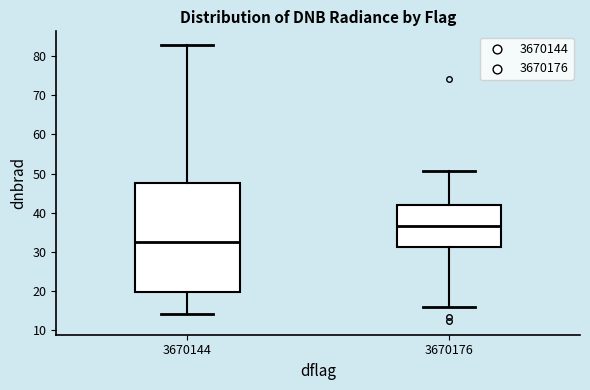

Reading left to right, transcribe this box plot: for each box, give where its median line is, the range the box spans, and where its two whiskers end, as read against the y-axis. The values are not printed on the chart, so give them approximately, as read against the axis.

3670144: median 33, box 20 to 48, whiskers 14 to 83
3670176: median 37, box 31 to 42, whiskers 16 to 51